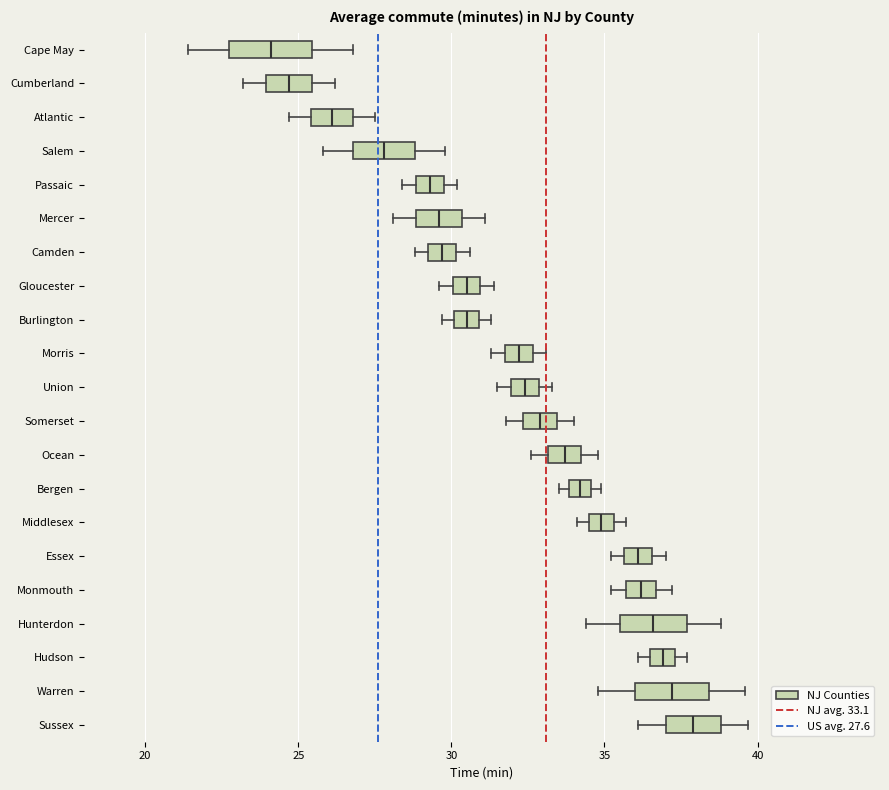

Where is the left edge of the box for Camden on the x-axis? The values are not printed on the chart, so give them approximately, as read against the axis.

29.5